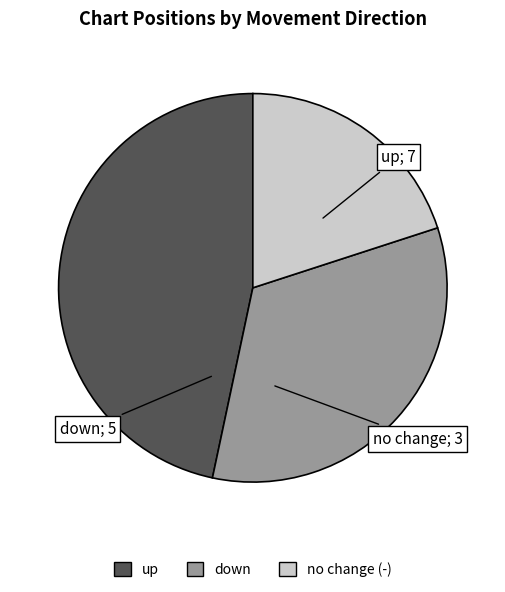

Rank the categories by value from highest to lowest.

up, down, no change (-)